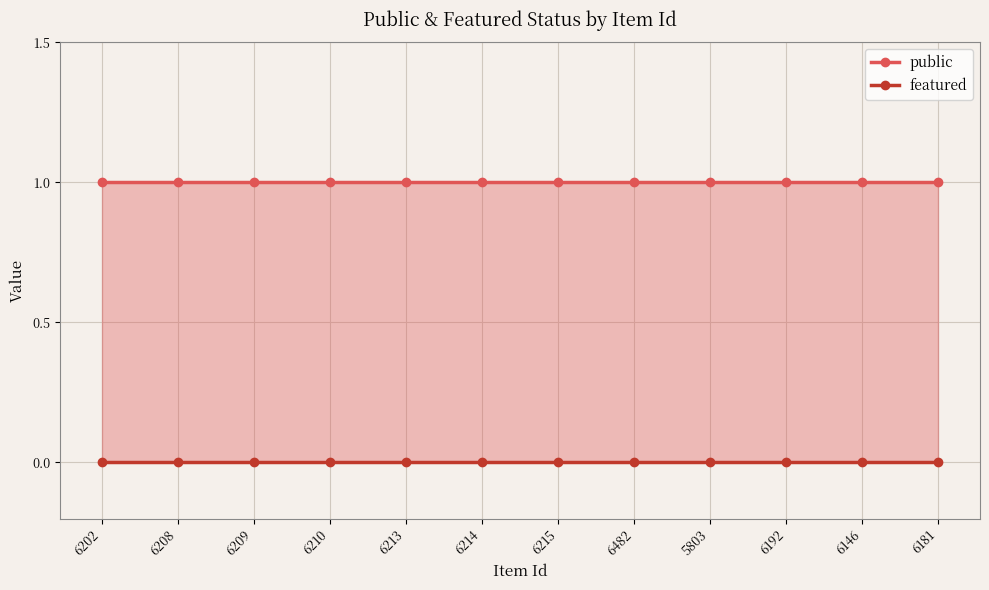

What is the highest value of the public series?

1